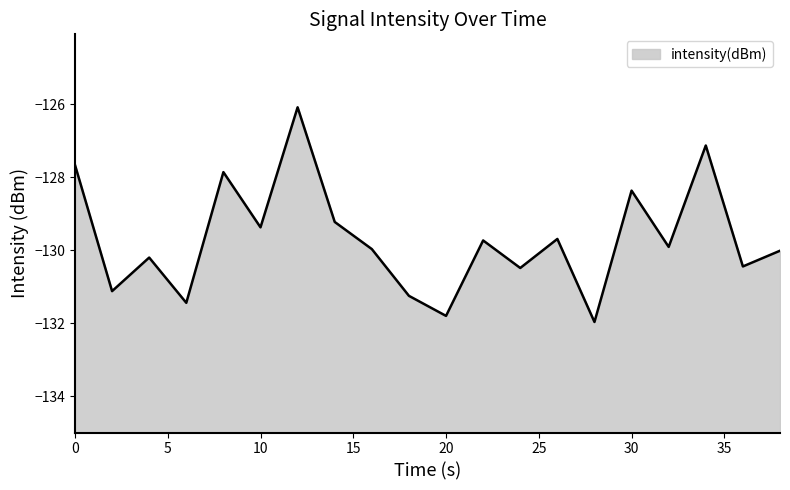

At which label is the value closest to -129?

14